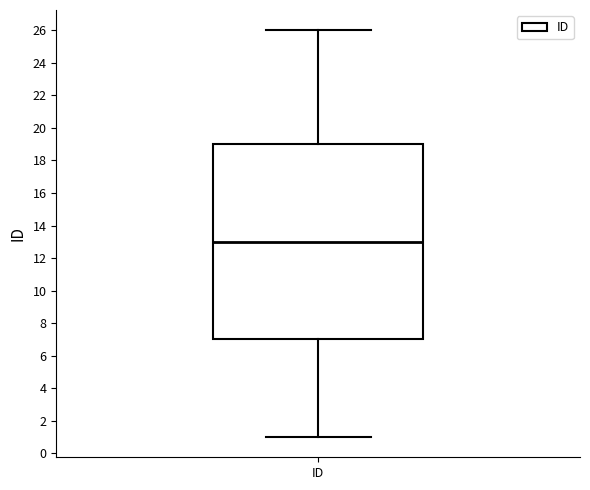

Transcribe this box plot: give where the median line is, the range the box spans, and where the two whiskers end, as read against the y-axis. The values are not printed on the chart, so give them approximately, as read against the axis.

median 13, box 7 to 19, whiskers 1 to 26